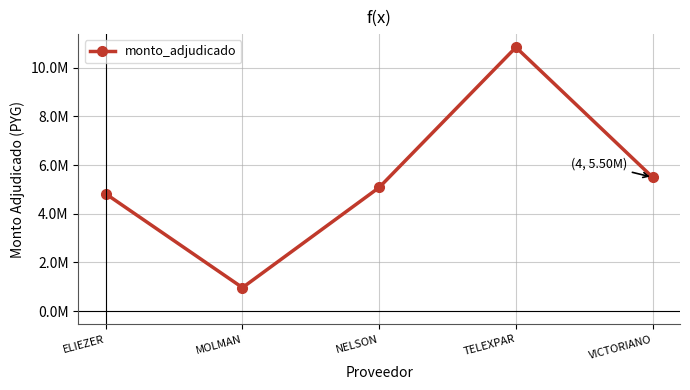

True or false: the data has more than 0 interior local peaks.

True